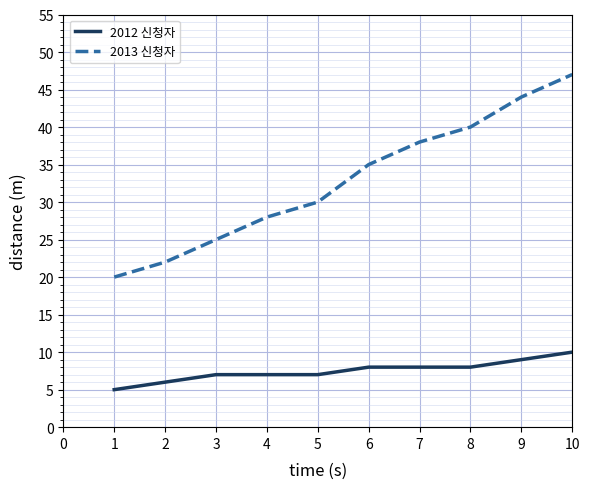

True or false: 2012 신청자 and 2013 신청자 intersect in this chart.

False